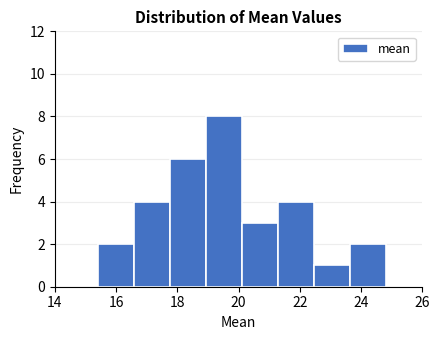

What is the height of the bar covering 21.2 to 22.4 on the x-axis? Neither the bar edges nor the heights are printed on the chart, so give them approximately, as read against the axes.

4